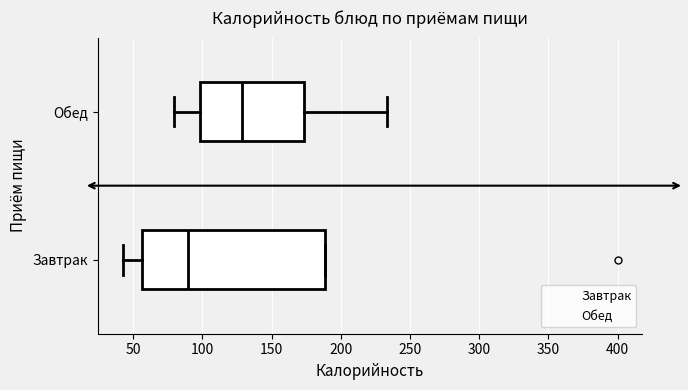

Which box is the widest, from its left edge to its right edge?

Завтрак